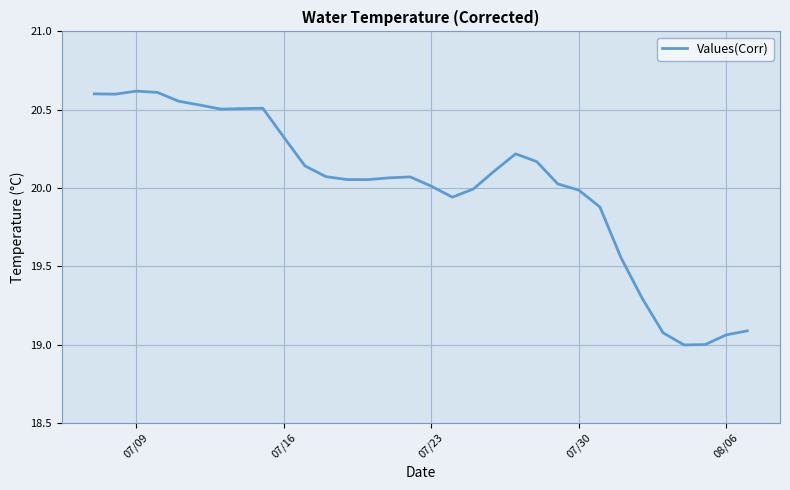

What is the sum of all values?

640.2